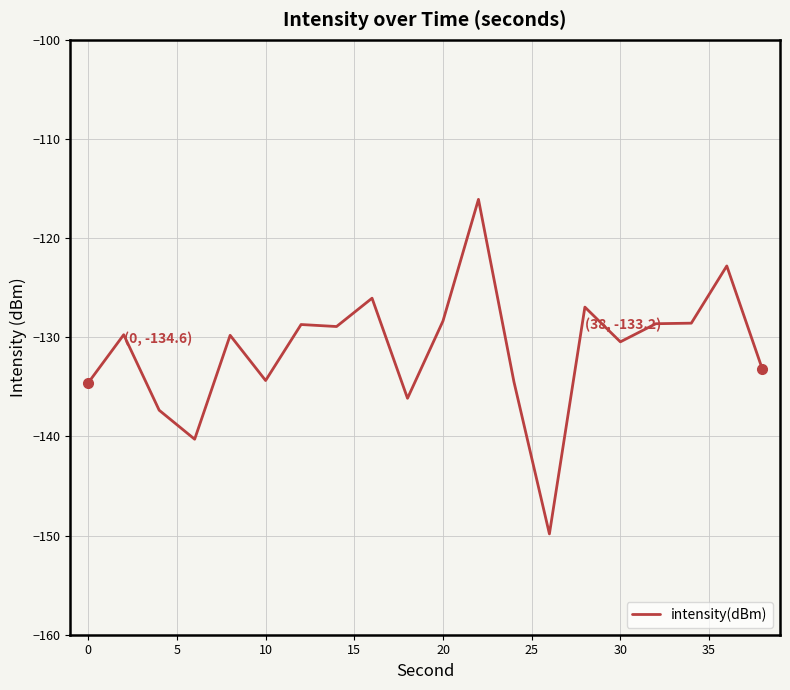

What is the greatest value displayed?

-116.1